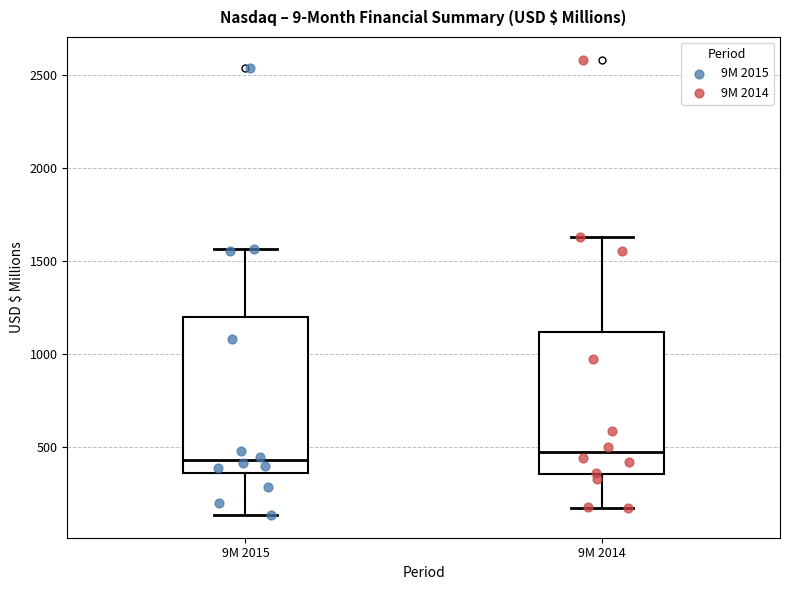

Reading left to right, transcribe this box plot: for each box, give where its median line is, the range the box spans, and where its two whiskers end, as read against the y-axis. The values are not printed on the chart, so give them approximately, as read against the axis.

9M 2015: median 450, box 350 to 1200, whiskers 150 to 1550
9M 2014: median 450, box 350 to 1100, whiskers 150 to 1650